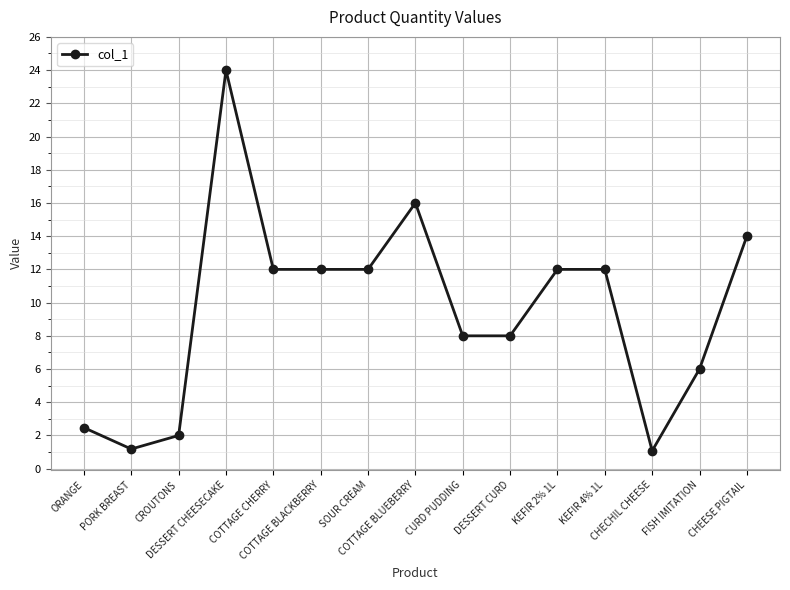

The chart shows a value of 12.0 at SOUR CREAM. True or false?

True